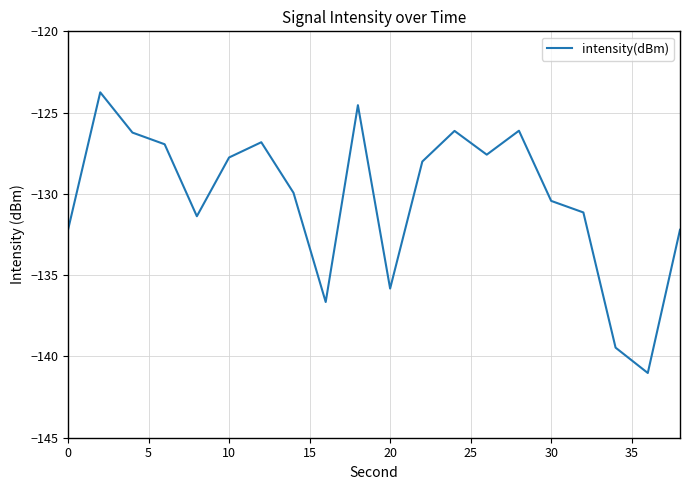

What is the maximum value shown in the chart?

-123.8